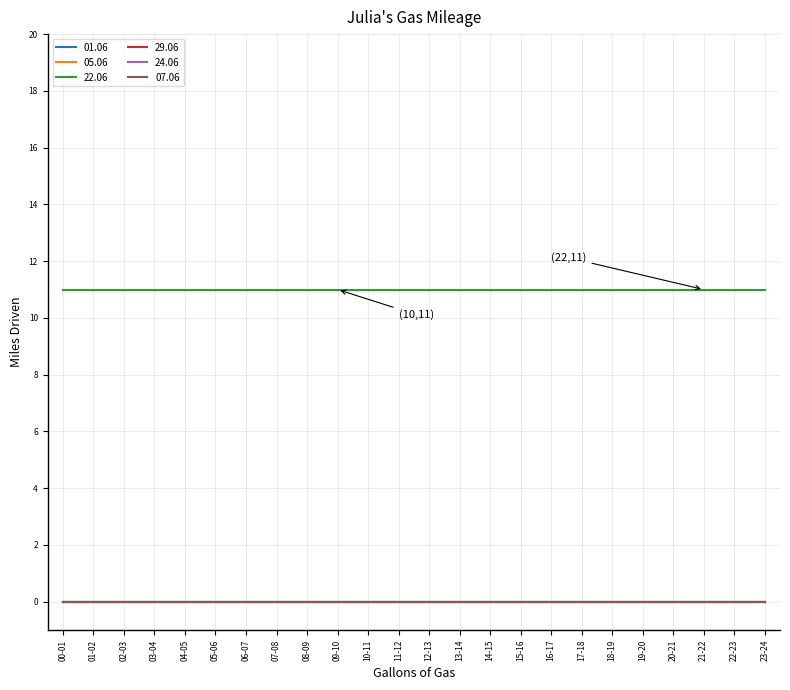

What position from the right is 21-22?

3